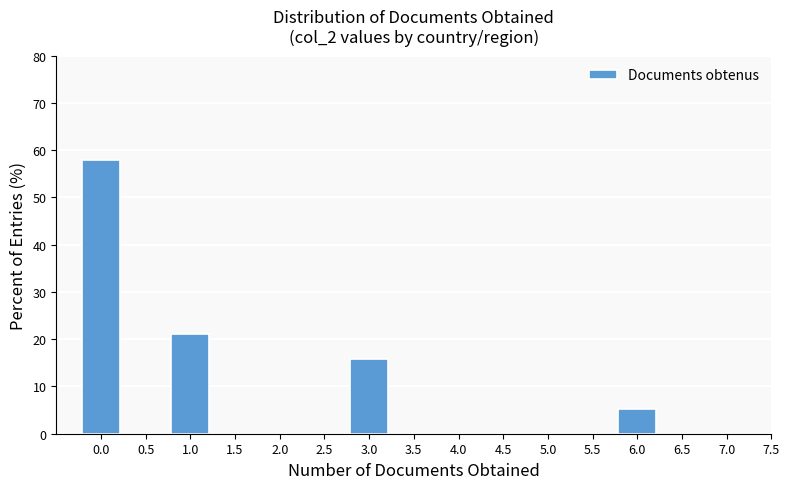

What is the height of the bar covering 0.75 to 1.25 on the x-axis? The values are not printed on the chart, so give them approximately, as read against the axis.

21